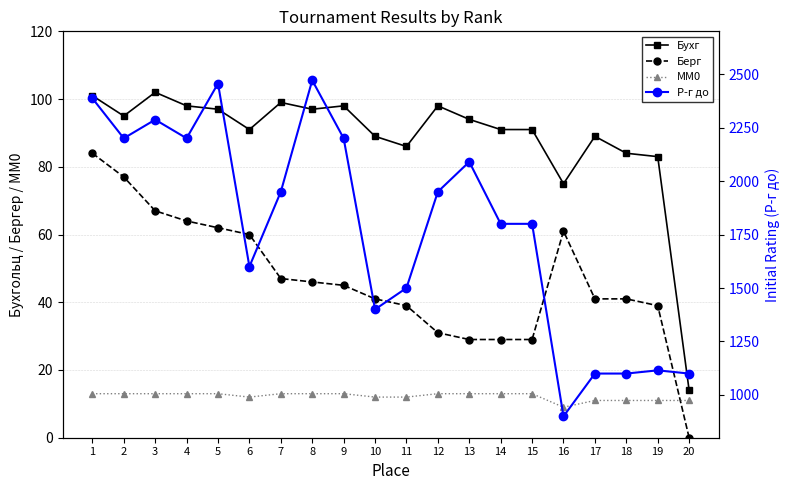

At which category does MM0 reach its first local valley?

6